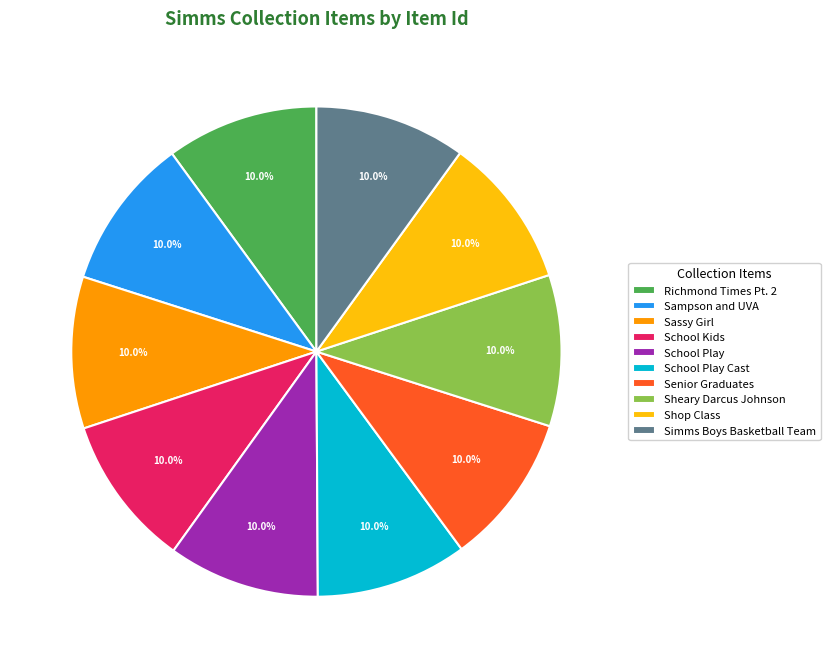

Approximately how many times larger is the value at Sampson and UVA compared to Senior Graduates?

1.0